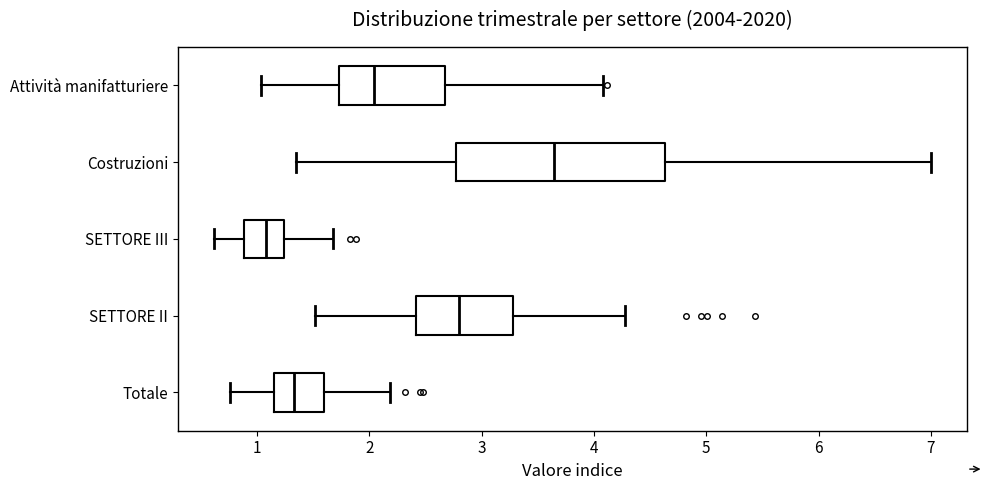

Reading bottom to top, read every box against the x-axis: the position of its median line, the range the box covers, and the ends of its whiskers. The values are not printed on the chart, so give them approximately, as read against the axis.

Totale: median 1.3, box 1.2 to 1.6, whiskers 0.8 to 2.2
SETTORE II: median 2.8, box 2.4 to 3.3, whiskers 1.5 to 4.3
SETTORE III: median 1.1, box 0.9 to 1.2, whiskers 0.6 to 1.7
Costruzioni: median 3.6, box 2.8 to 4.6, whiskers 1.4 to 7.0
Attività manifatturiere: median 2.0, box 1.7 to 2.7, whiskers 1.0 to 4.1